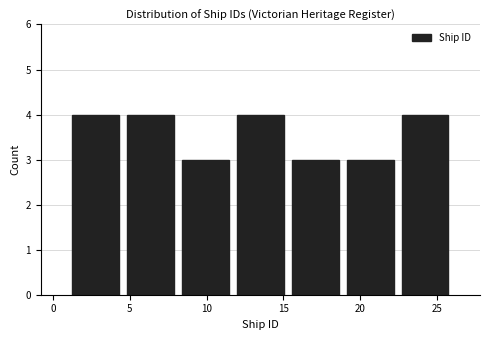

Reading left to right, list every bar in this chart as the range it spans on the x-axis followed by its height. Neither the bar edges nor the heights are printed on the chart, so give them approximately, as read against the axes.

1.0 to 4.5: 4
4.5 to 8.0: 4
8.0 to 11.5: 3
11.5 to 15.5: 4
15.5 to 19.0: 3
19.0 to 22.5: 3
22.5 to 26.0: 4